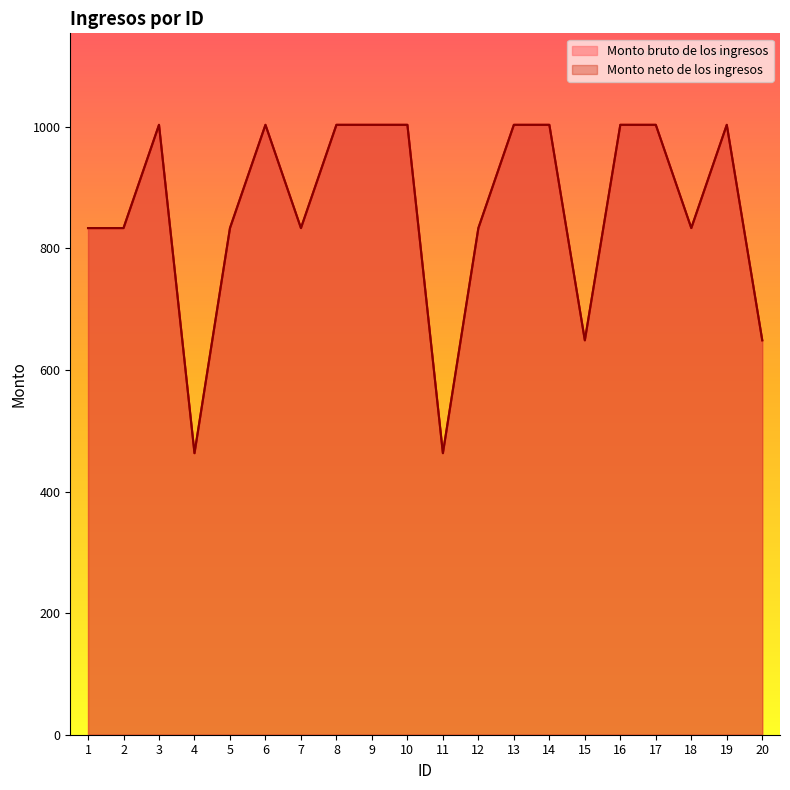

Rank the categories by Monto bruto de los ingresos value from lowest to highest.

4, 11, 15, 20, 1, 2, 5, 7, 12, 18, 3, 6, 8, 9, 10, 13, 14, 16, 17, 19